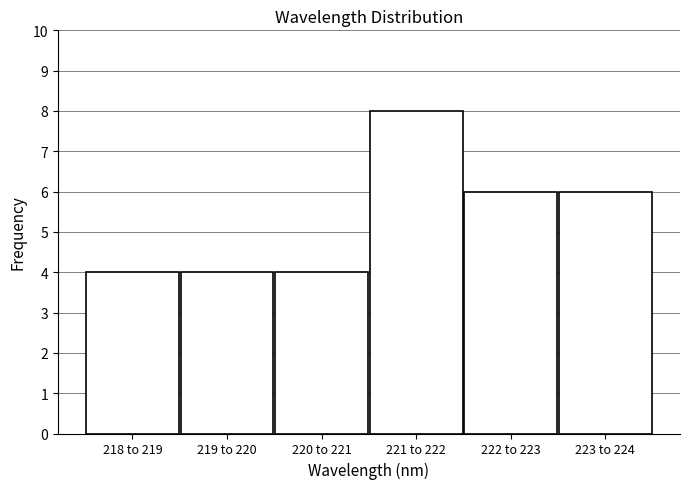

Reading right to left, transcribe all the data shown in this chart.

223 to 224=6	222 to 223=6	221 to 222=8	220 to 221=4	219 to 220=4	218 to 219=4